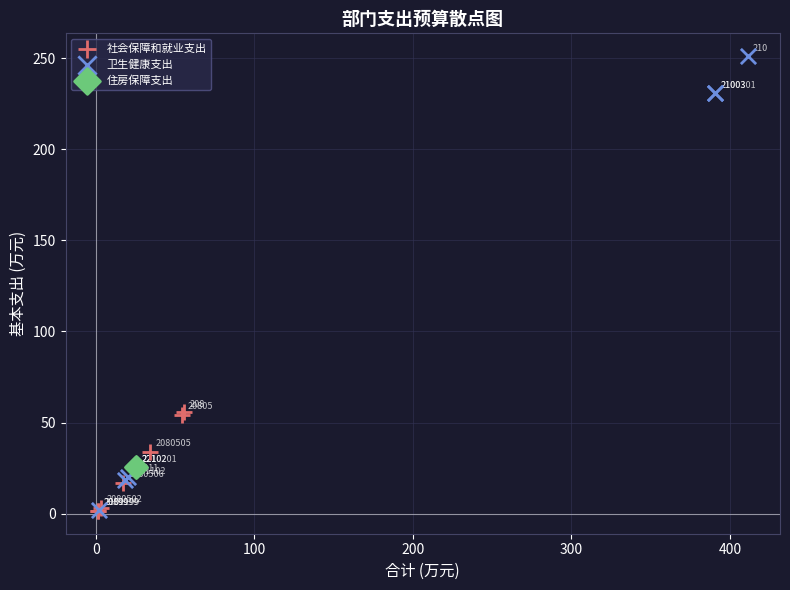

Which series reaches the maximum Y coordinate?

卫生健康支出